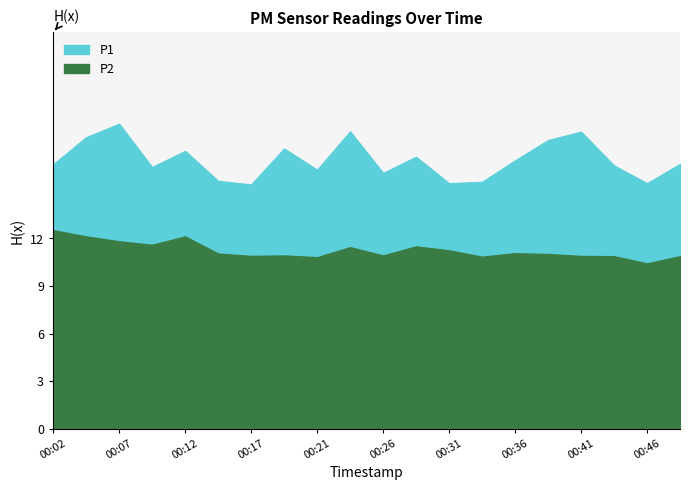

The P1 series shows 26.6 at 00:14. True or false?

False